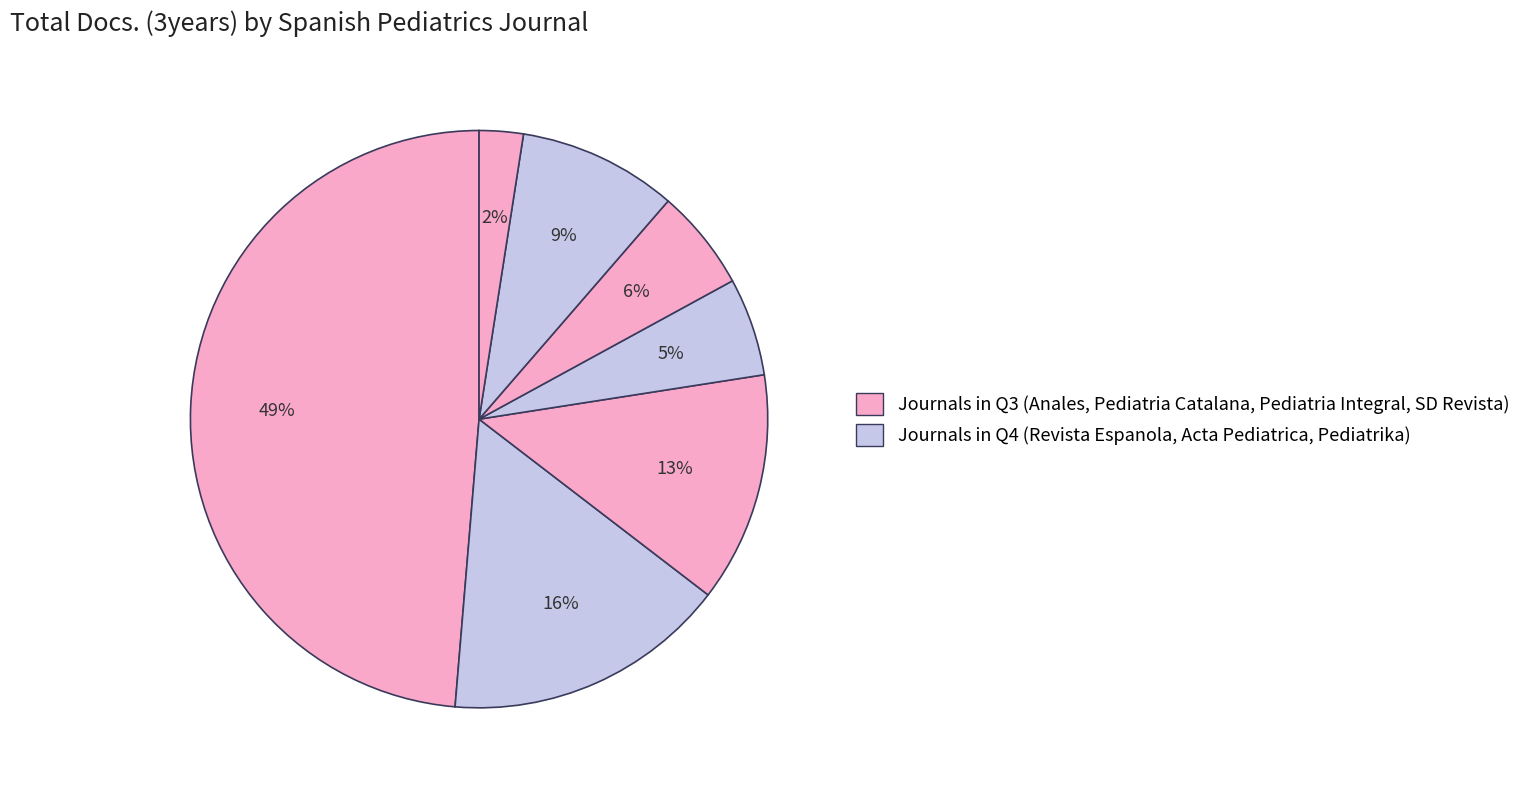

How many slices are in this pie chart?

7